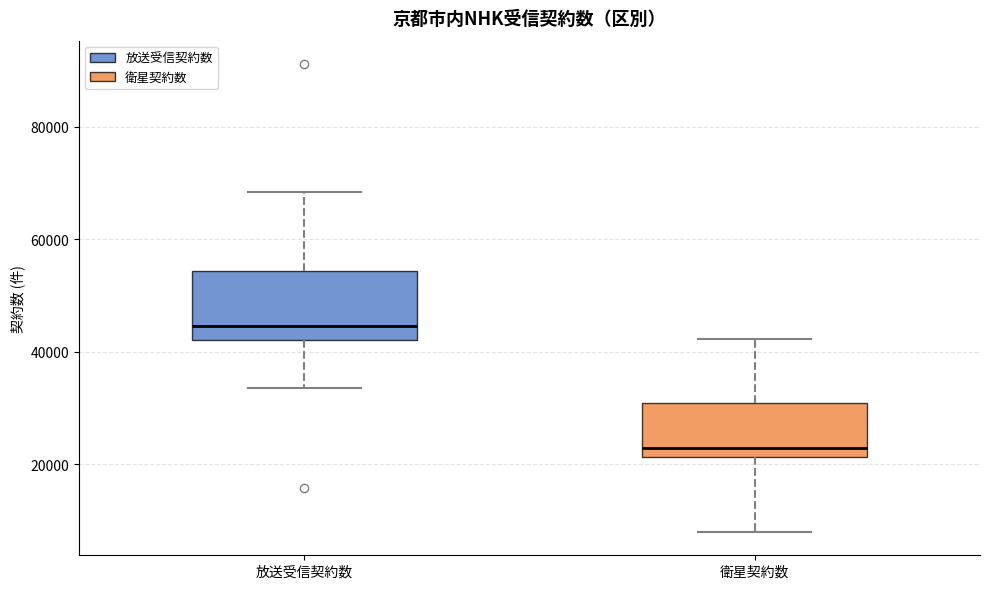

Which box is the tallest, from its lower edge to its upper edge?

放送受信契約数